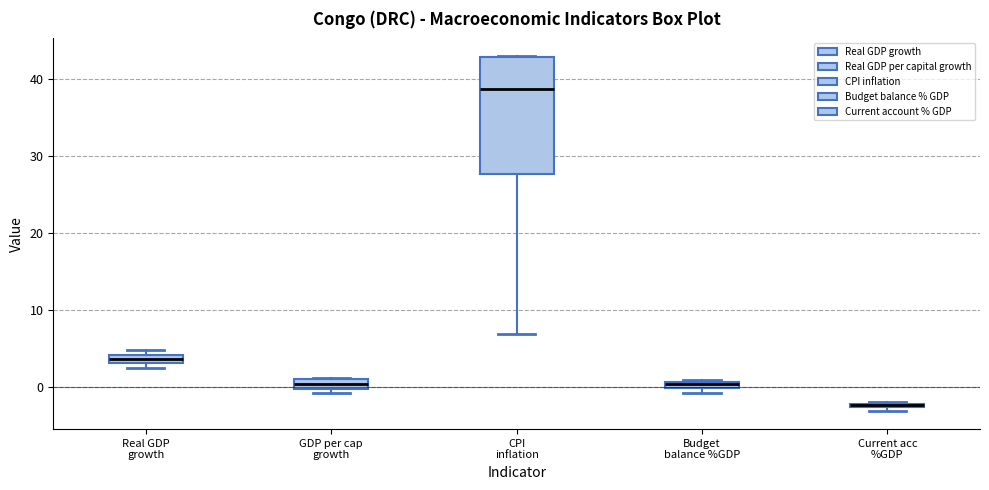

Where is the upper edge of the box for GDP per cap growth on the y-axis? The values are not printed on the chart, so give them approximately, as read against the axis.

1